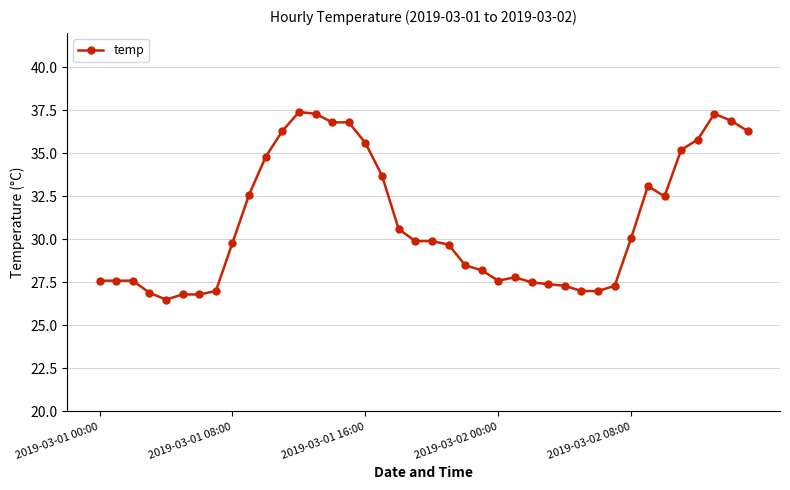

What is the average value?

31.0